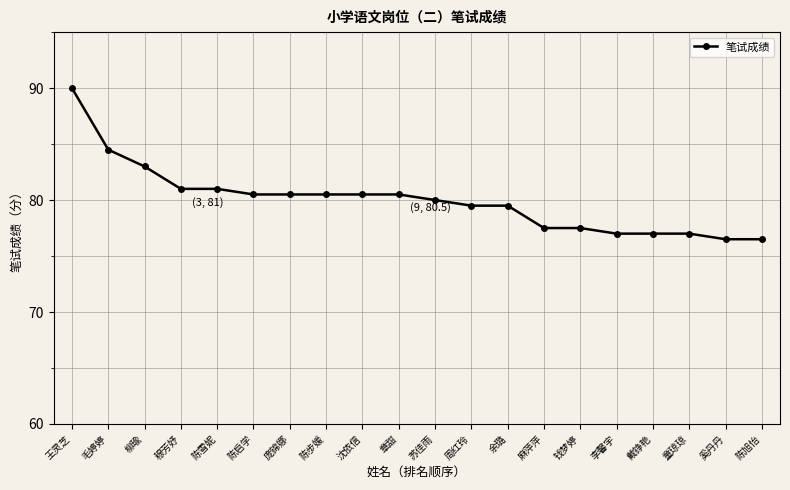

Which category has the highest value across all series?

王灵芝